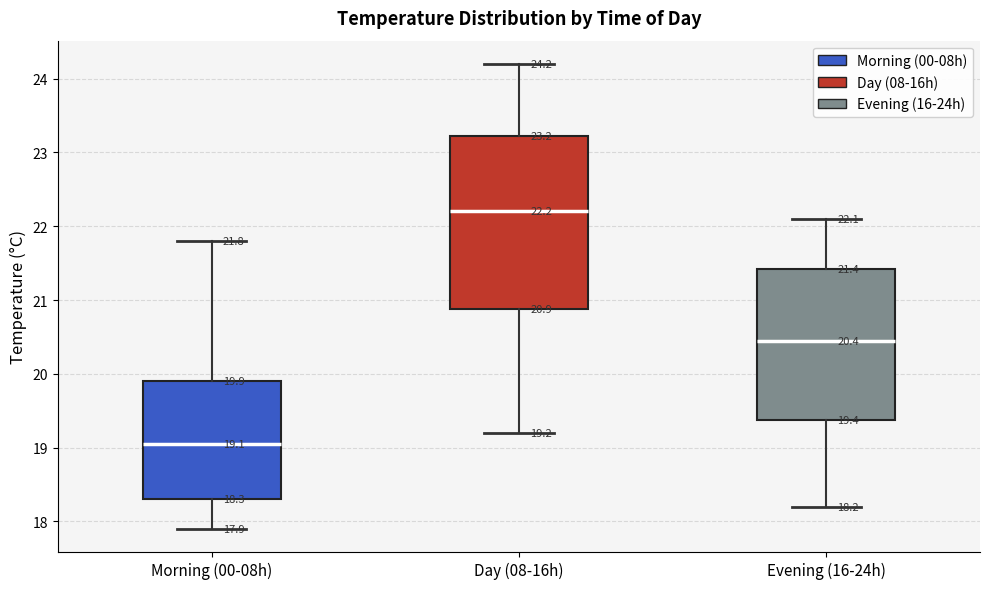

Which box's median line is the lowest?

Morning (00-08h)